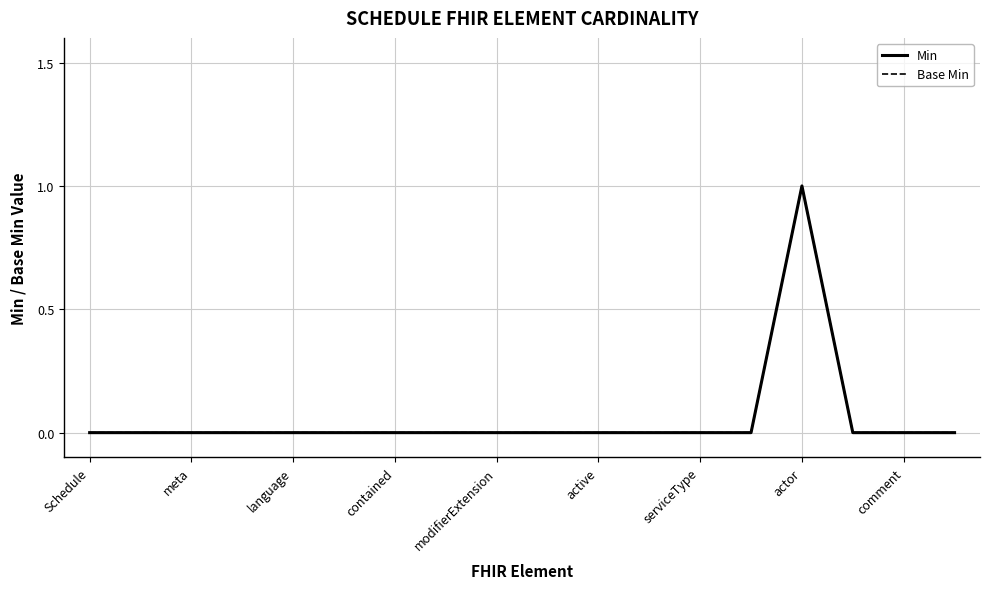

Does the chart display data point markers on the line(s)?

No